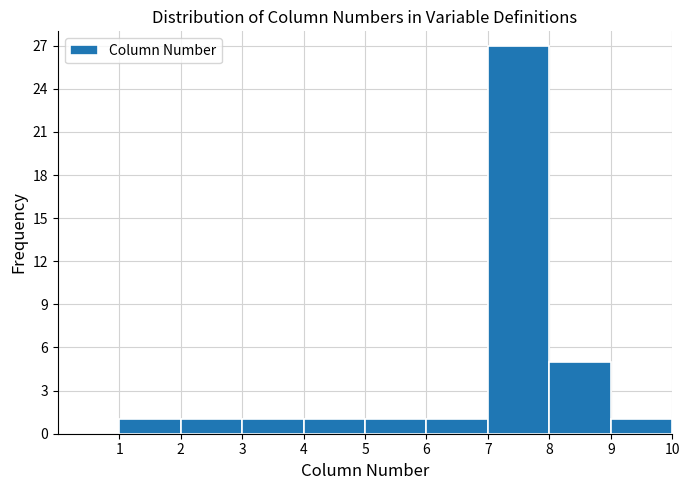

Reading left to right, list every bar in this chart as the range it spans on the x-axis followed by its height. The values are not printed on the chart, so give them approximately, as read against the axis.

1 to 2: 1
2 to 3: 1
3 to 4: 1
4 to 5: 1
5 to 6: 1
6 to 7: 1
7 to 8: 27
8 to 9: 5
9 to 10: 1